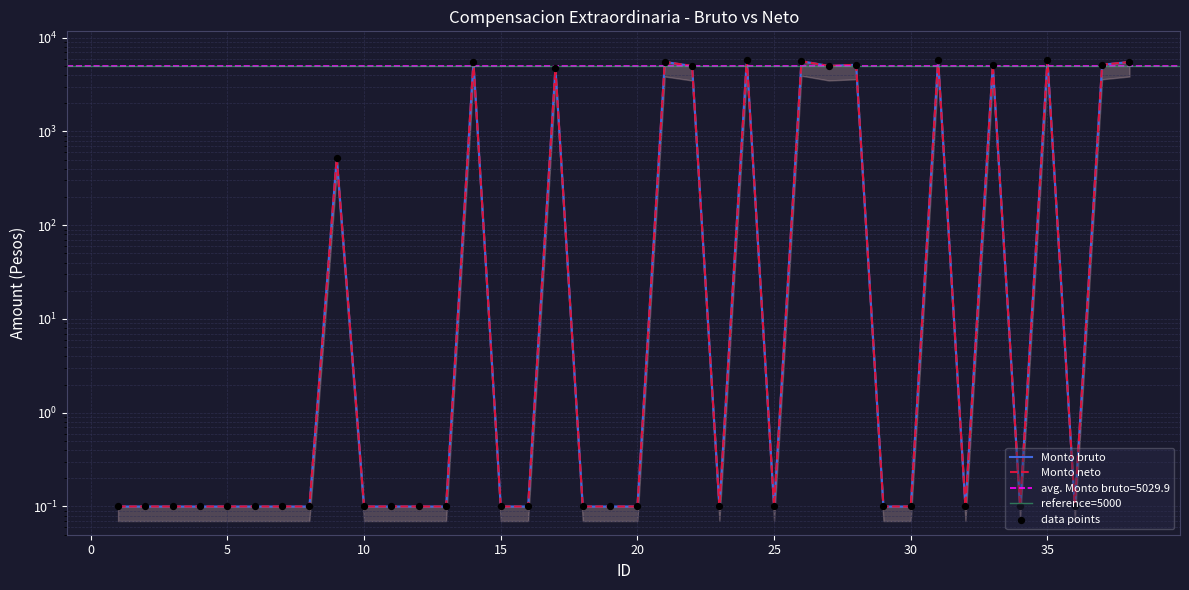

At which category is the sum across all series the highest?

24